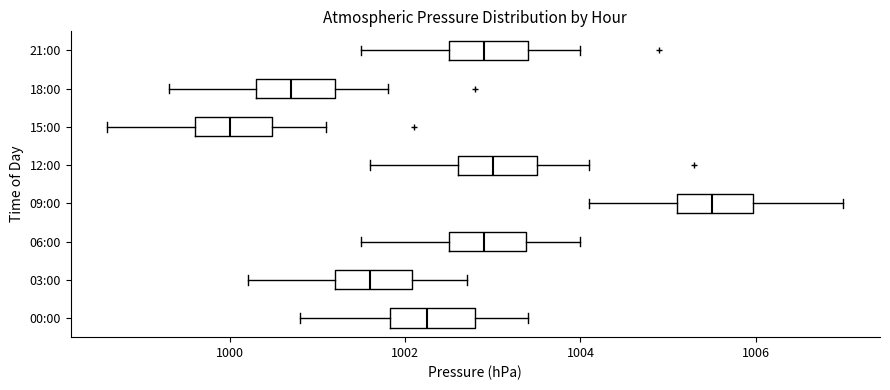

Reading bottom to top, transcribe this box plot: for each box, give where its median line is, the range the box spans, and where its two whiskers end, as read against the x-axis. The values are not printed on the chart, so give them approximately, as read against the axis.

00:00: median 1002.2, box 1001.8 to 1002.8, whiskers 1000.8 to 1003.4
03:00: median 1001.6, box 1001.2 to 1002.0, whiskers 1000.2 to 1002.8
06:00: median 1003.0, box 1002.6 to 1003.4, whiskers 1001.6 to 1004.0
09:00: median 1005.6, box 1005.2 to 1006.0, whiskers 1004.2 to 1007.0
12:00: median 1003.0, box 1002.6 to 1003.6, whiskers 1001.6 to 1004.2
15:00: median 1000.0, box 999.6 to 1000.4, whiskers 998.6 to 1001.2
18:00: median 1000.8, box 1000.4 to 1001.2, whiskers 999.4 to 1001.8
21:00: median 1003.0, box 1002.6 to 1003.4, whiskers 1001.6 to 1004.0